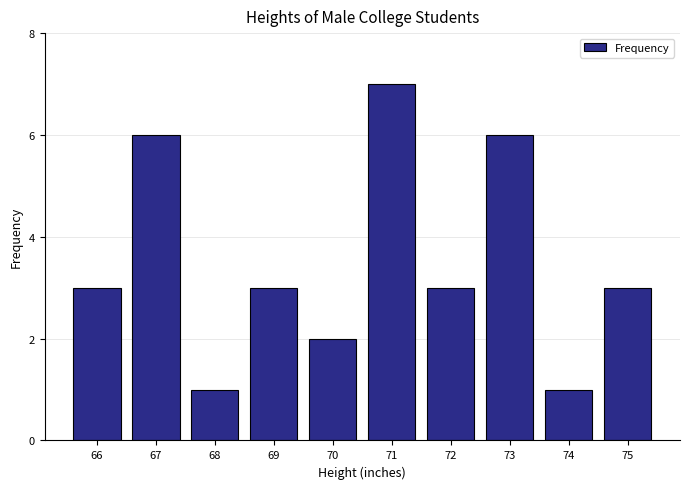

Reading left to right, extract all data points from this chart.

3	6	1	3	2	7	3	6	1	3